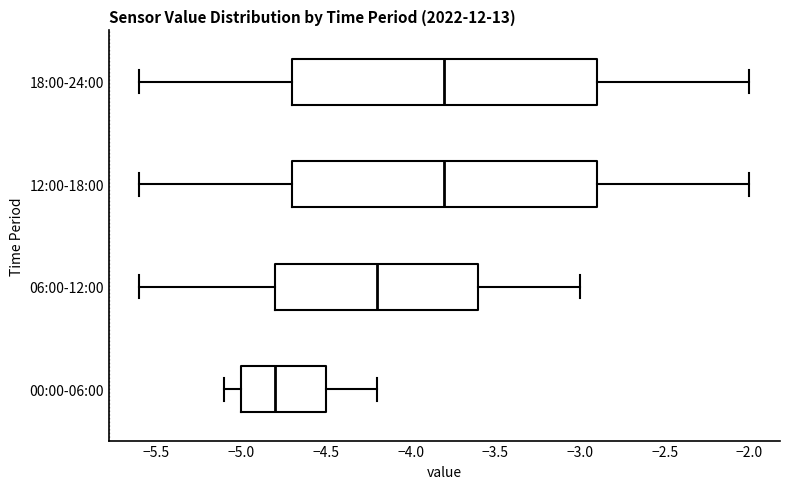

Which box's median line is the furthest to the left?

00:00-06:00